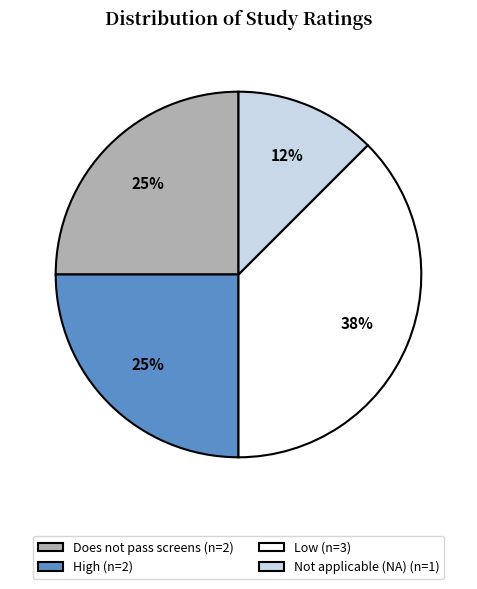

To the nearest percent, what is the average slice percentage?

25%